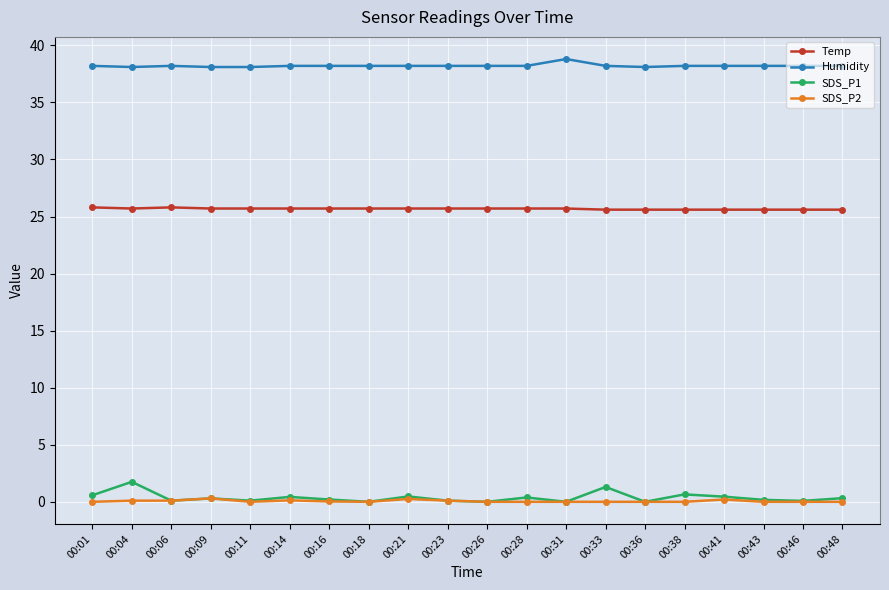

True or false: Humidity and Temp intersect in this chart.

False